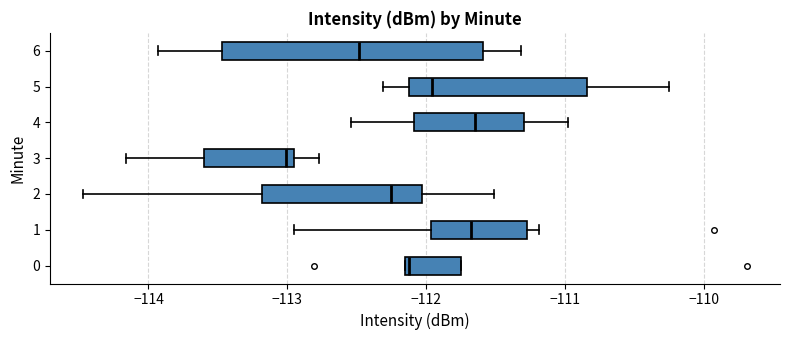

Which box has the furthest to the left median line?

3